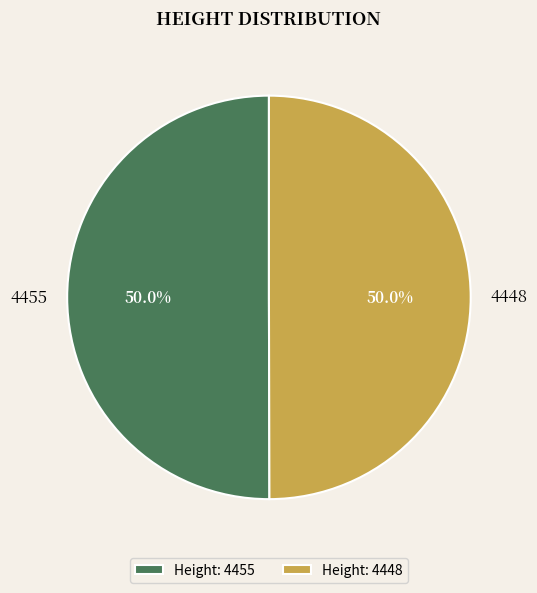

To the nearest percent, what percentage of the pie is 4448?

50%